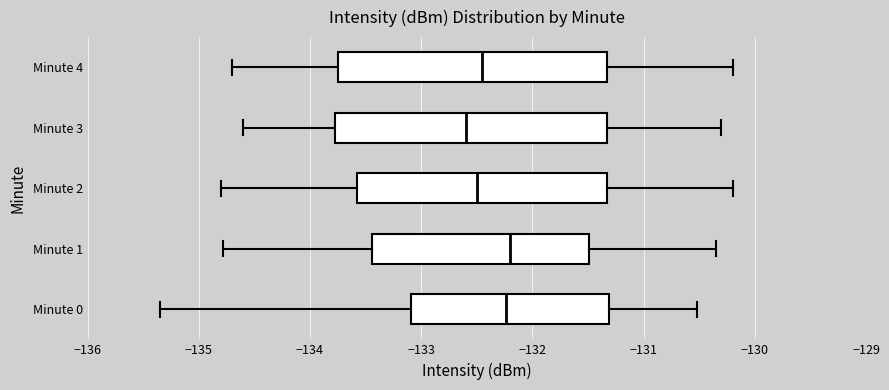

Reading bottom to top, transcribe this box plot: for each box, give where its median line is, the range the box spans, and where its two whiskers end, as read against the x-axis. The values are not printed on the chart, so give them approximately, as read against the axis.

Minute 0: median -132.2, box -133.1 to -131.3, whiskers -135.4 to -130.5
Minute 1: median -132.2, box -133.4 to -131.5, whiskers -134.8 to -130.4
Minute 2: median -132.5, box -133.6 to -131.3, whiskers -134.8 to -130.2
Minute 3: median -132.6, box -133.8 to -131.3, whiskers -134.6 to -130.3
Minute 4: median -132.4, box -133.7 to -131.3, whiskers -134.7 to -130.2